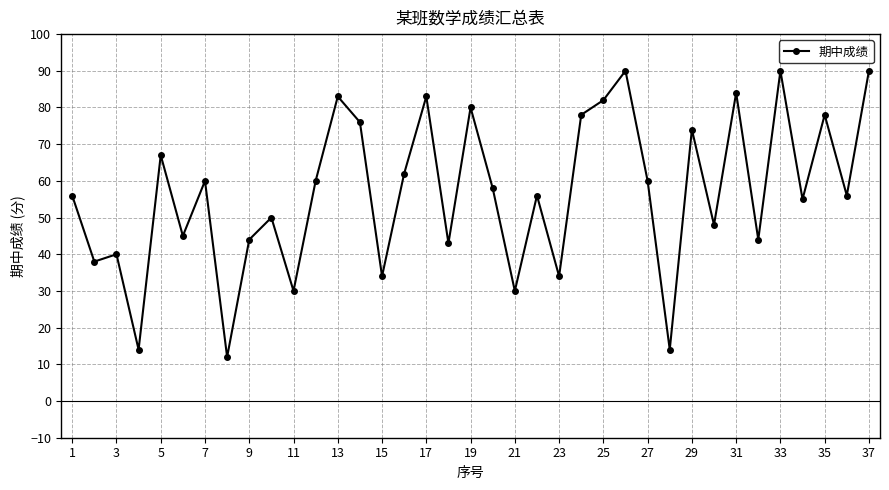

What is the greatest value displayed?

90